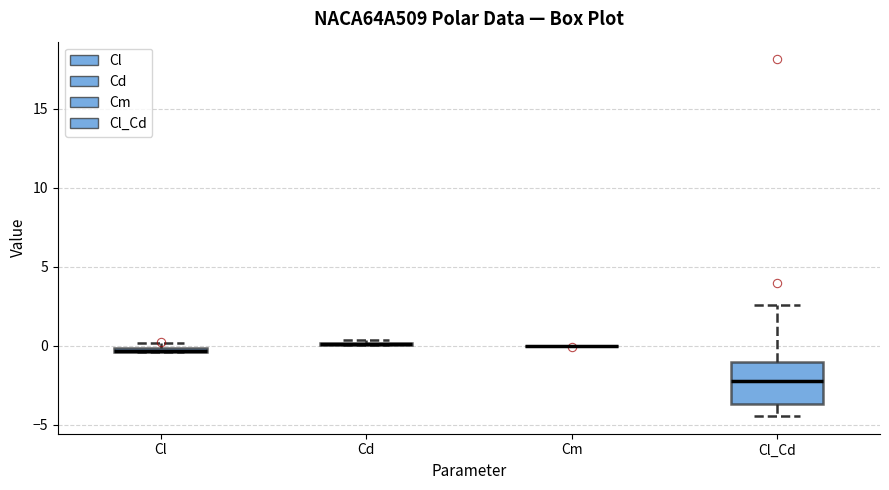

Comparing the boxes themselves (not the whiskers), which one is the tallest?

Cl_Cd